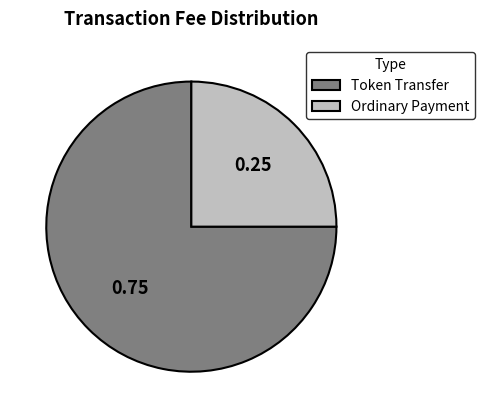

Does Ordinary Payment account for over 50% of the chart?

No